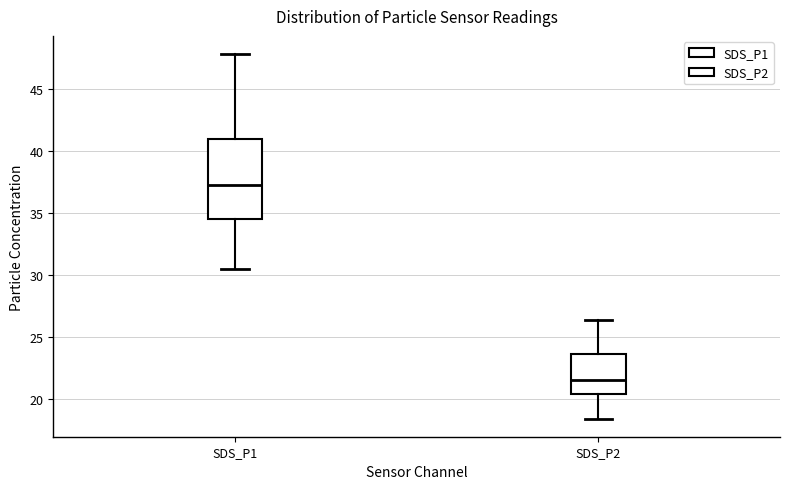

Reading left to right, read every box against the y-axis: the position of its median line, the range the box covers, and the ends of its whiskers. The values are not printed on the chart, so give them approximately, as read against the axis.

SDS_P1: median 37.0, box 34.5 to 41.0, whiskers 30.5 to 48.0
SDS_P2: median 21.5, box 20.5 to 23.5, whiskers 18.5 to 26.5